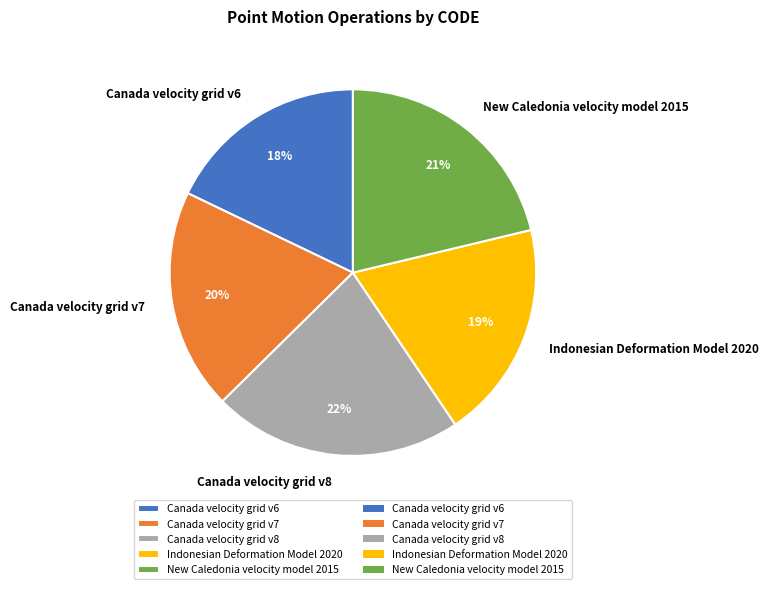

Which category has the biggest portion of the pie?

Canada velocity grid v8